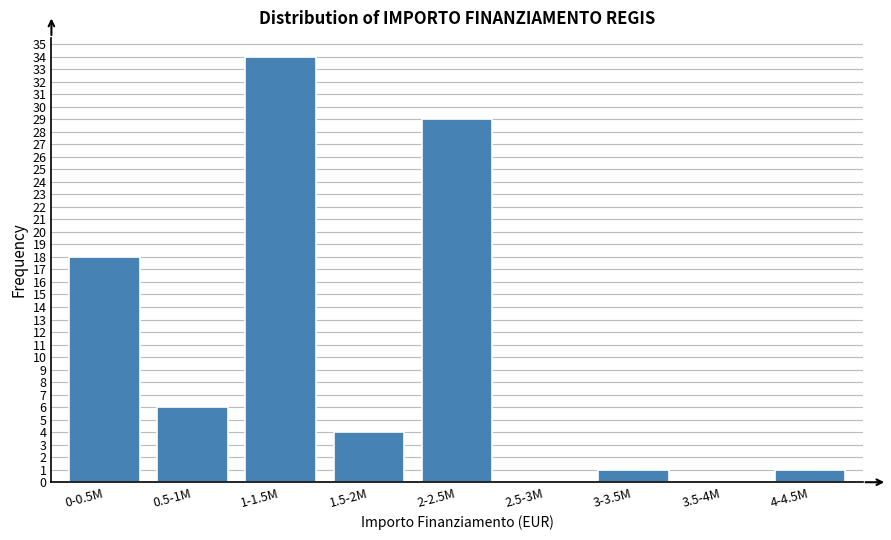

Reading left to right, transcribe all the data shown in this chart.

0-0.5M=18	0.5-1M=6	1-1.5M=34	1.5-2M=4	2-2.5M=29	2.5-3M=0	3-3.5M=1	3.5-4M=0	4-4.5M=1